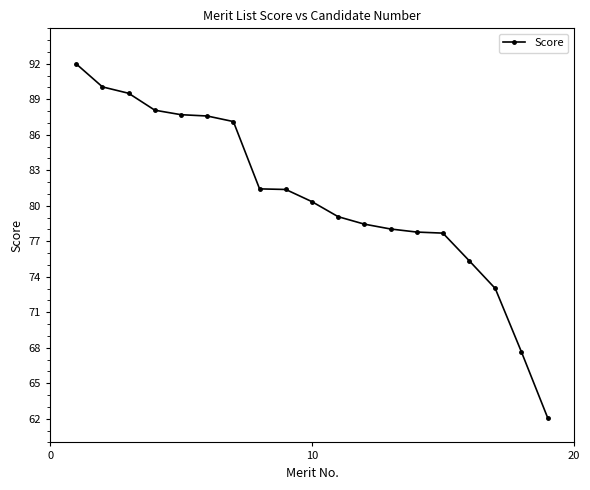

What is the difference between the maximum and second lowest values?

24.3